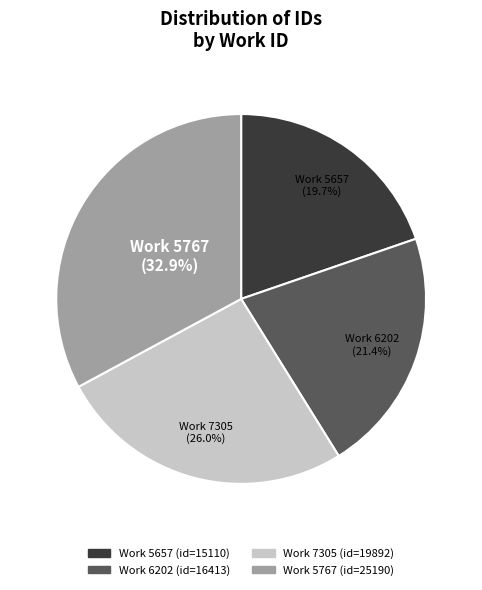

Is there any slice that represents more than half of the pie?

No